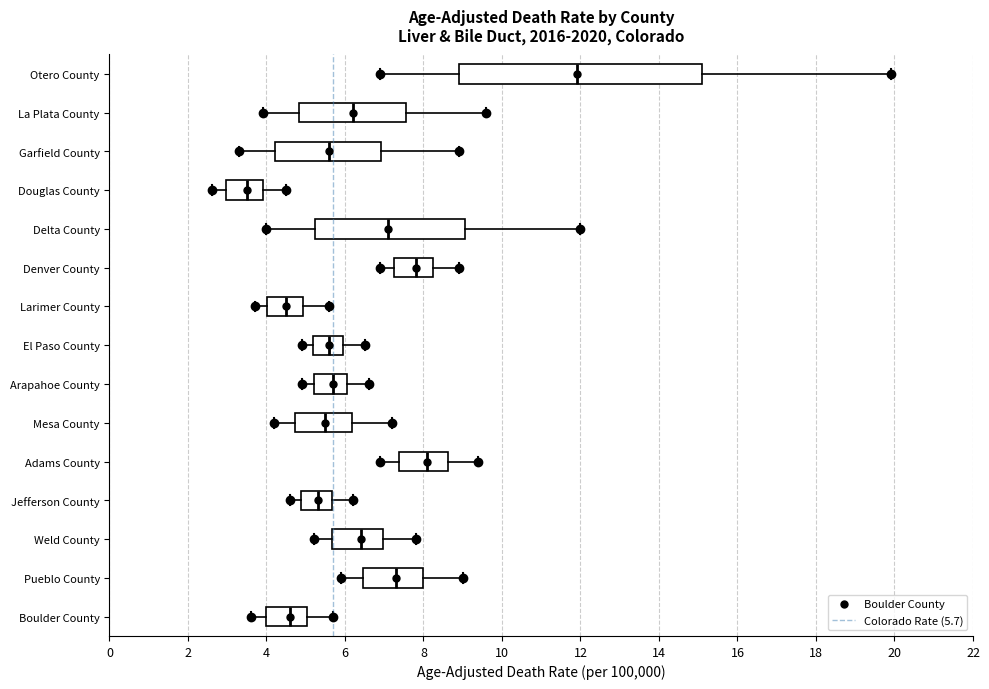

Where does the left whisker of the box for Arapahoe County end on the x-axis? The values are not printed on the chart, so give them approximately, as read against the axis.

5.0